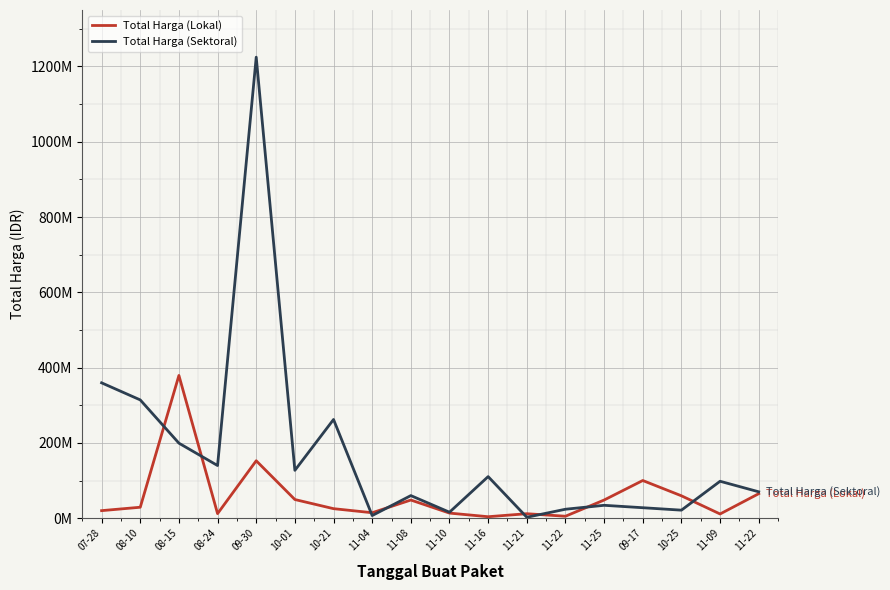

Is the value of Total Harga (Sektoral) at 11-25 greater than the value of Total Harga (Lokal) at 07-28?

Yes